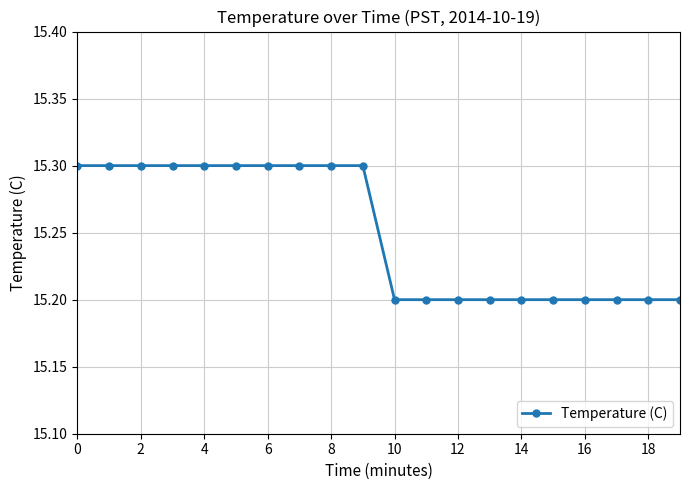

What is the sum of all values?

305.0